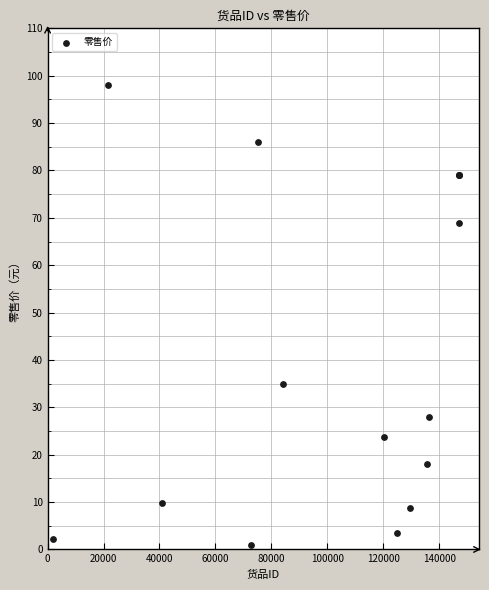

What Y value in the scatter plot is closest to 49?

35.0